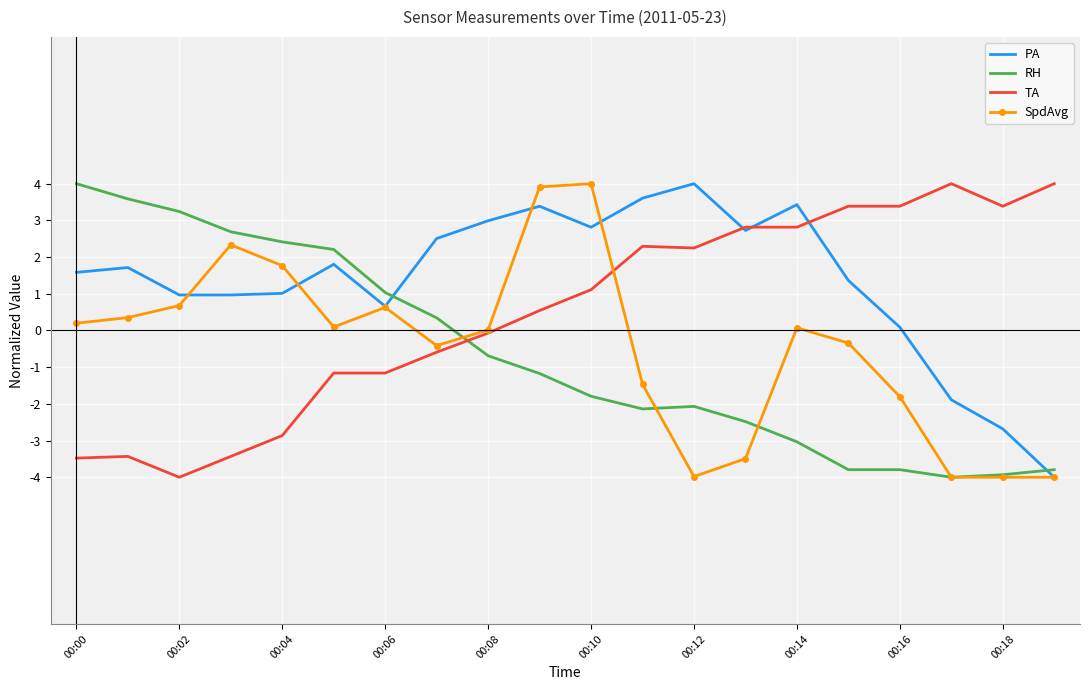

How many categories are shown in the chart?

20